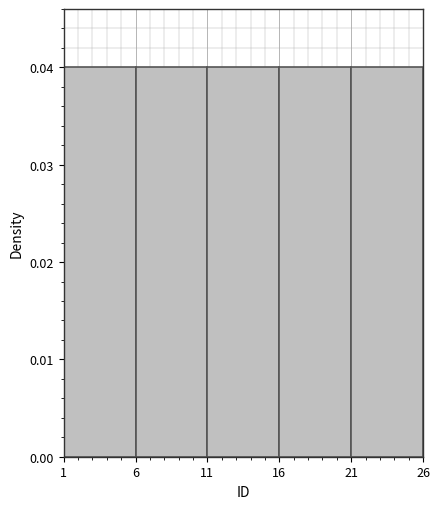

Reading left to right, list every bar in this chart as the range it spans on the x-axis followed by its height. The values are not printed on the chart, so give them approximately, as read against the axis.

1 to 6: 0.04
6 to 11: 0.04
11 to 16: 0.04
16 to 21: 0.04
21 to 26: 0.04